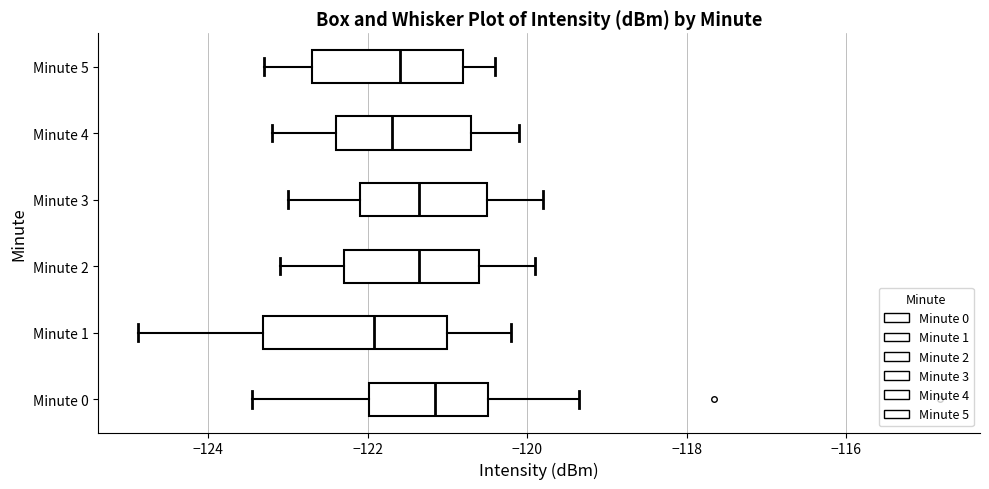

Where does the left whisker of the box for Minute 1 end on the x-axis? The values are not printed on the chart, so give them approximately, as read against the axis.

-124.8